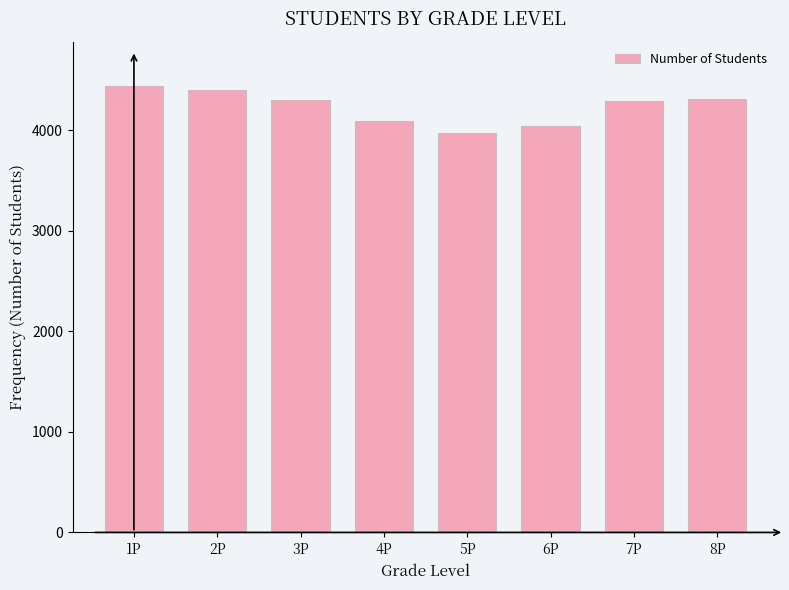

What is the difference between the values at 3P and 5P?

331